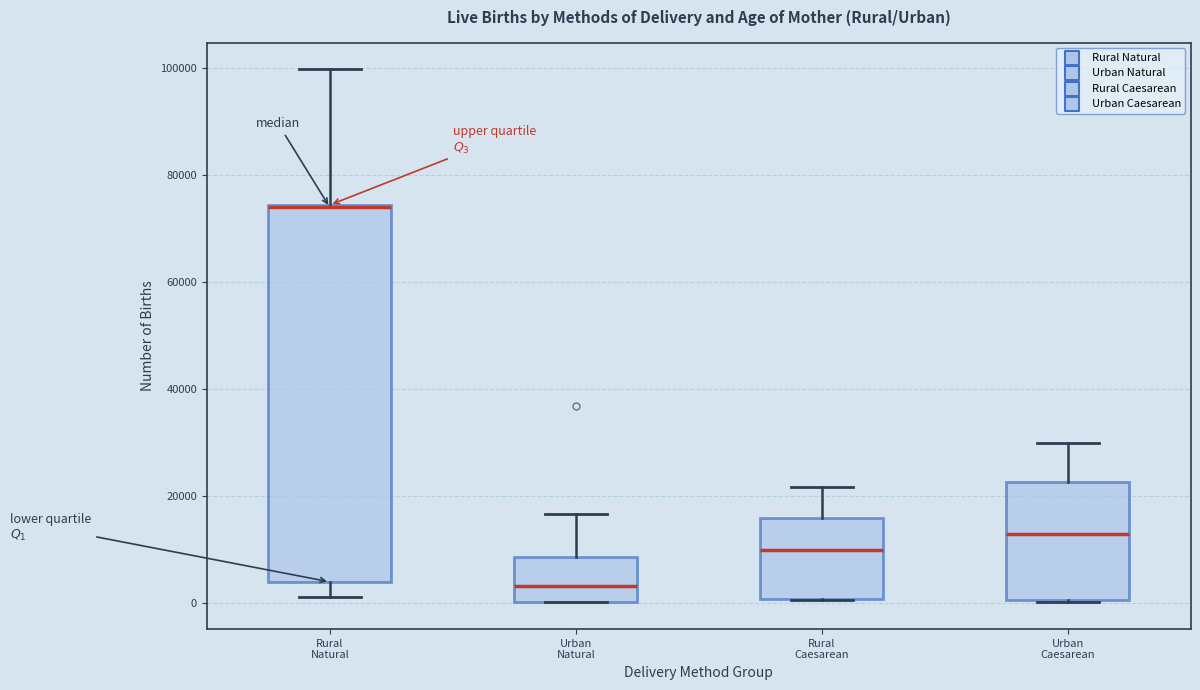

Which box's median line is the highest?

Rural Natural